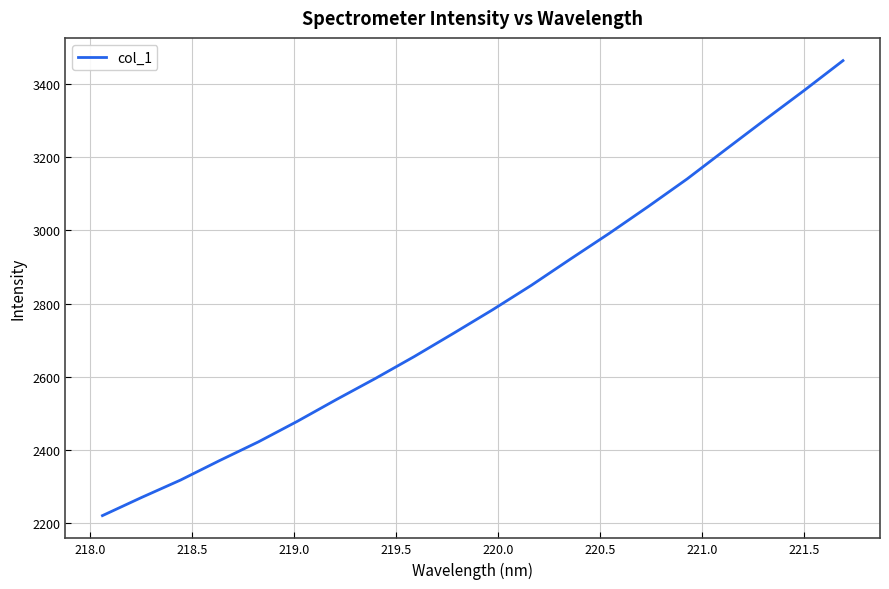

What is the minimum value shown in the chart?

2220.2